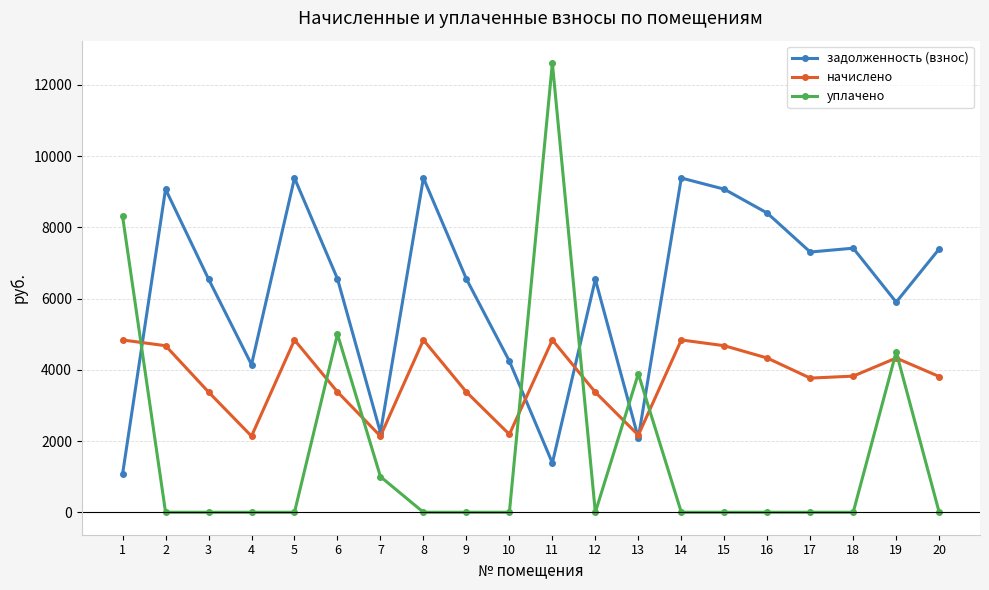

At which category is the sum across all series the highest?

11